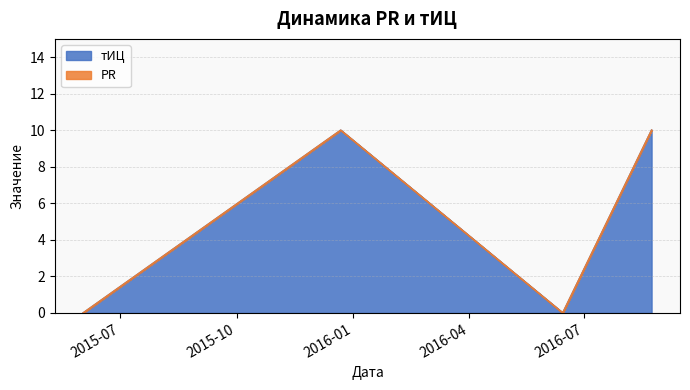

List the labels in order of value, largest first.

2015-12-22, 2016-08-23, 2015-06-02, 2016-06-14